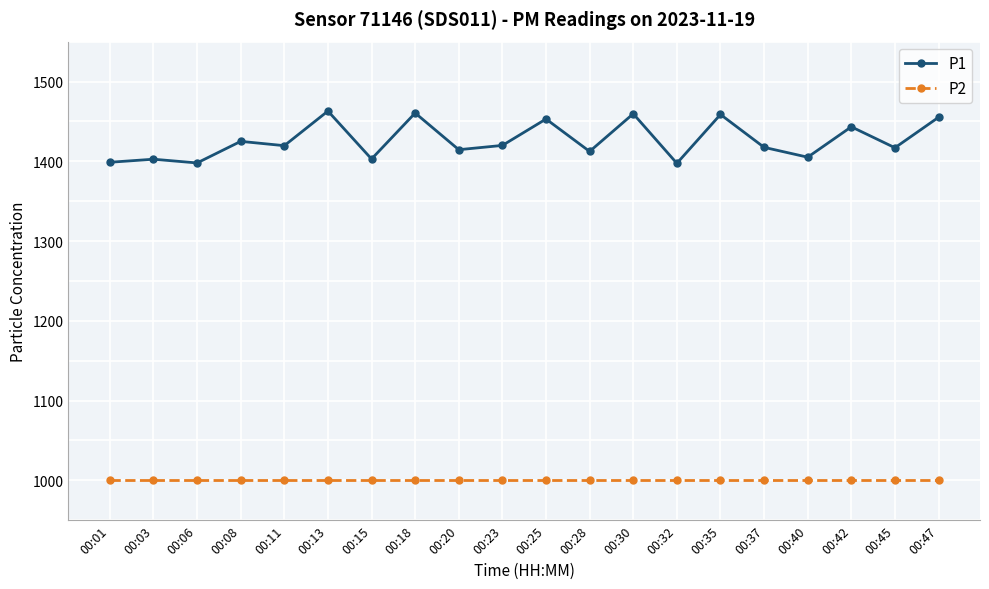

Is the value of P1 at 00:45 greater than the value of P2 at 00:28?

Yes